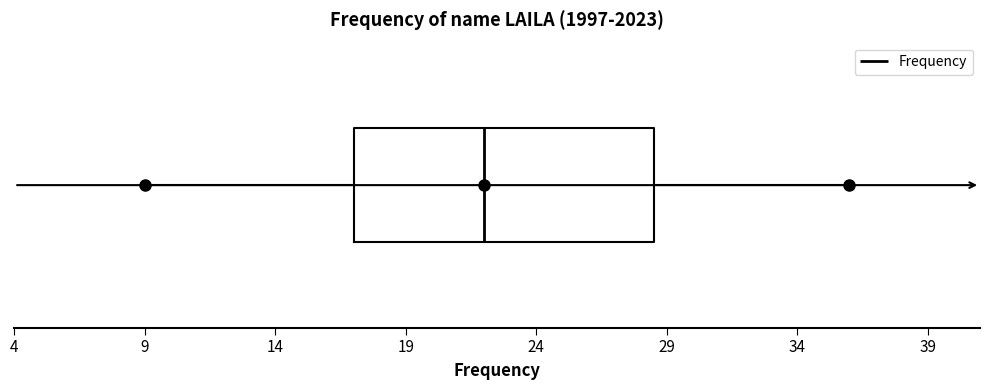

Where does the left whisker of the box end on the x-axis? The values are not printed on the chart, so give them approximately, as read against the axis.

9.0